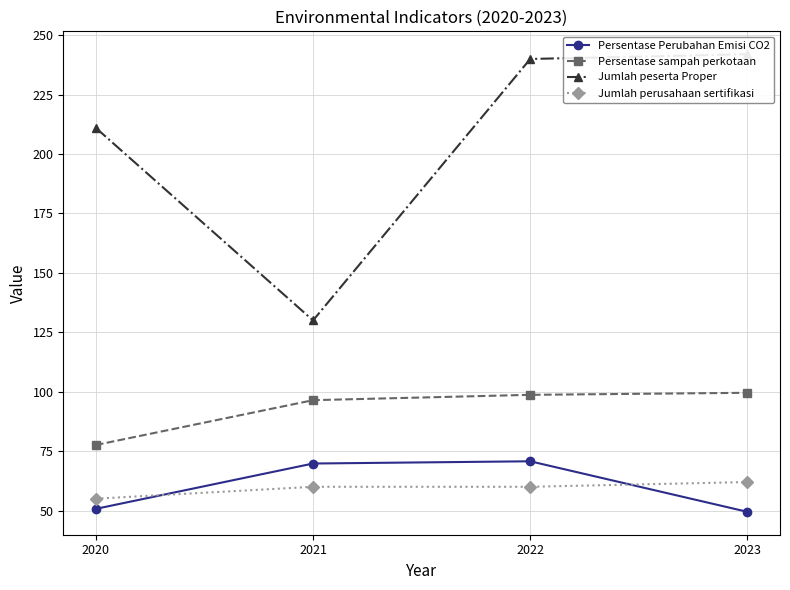

At which category is the sum across all series the highest?

2022